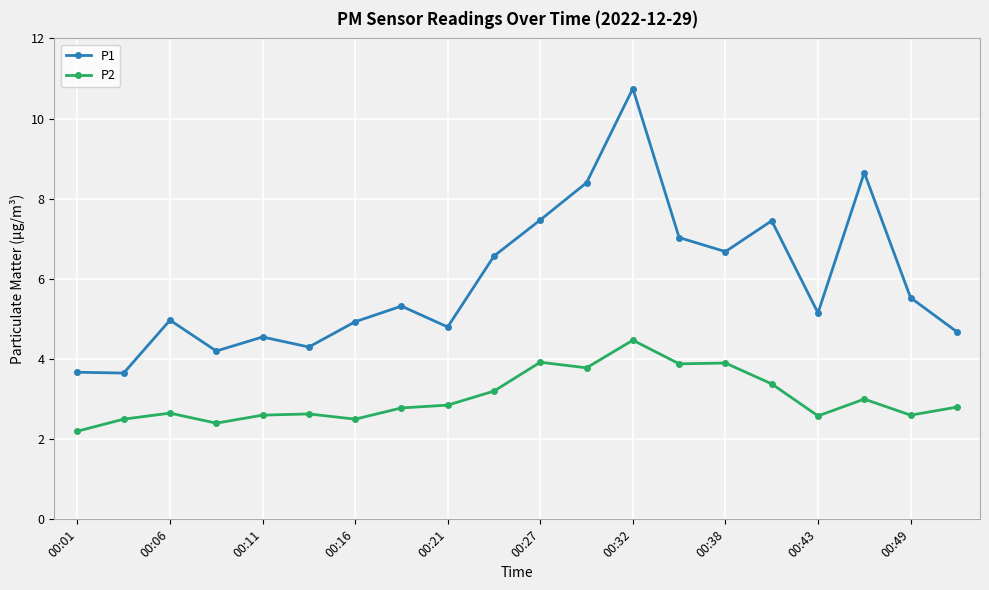

How many interior local peaks does the P1 series have?

6